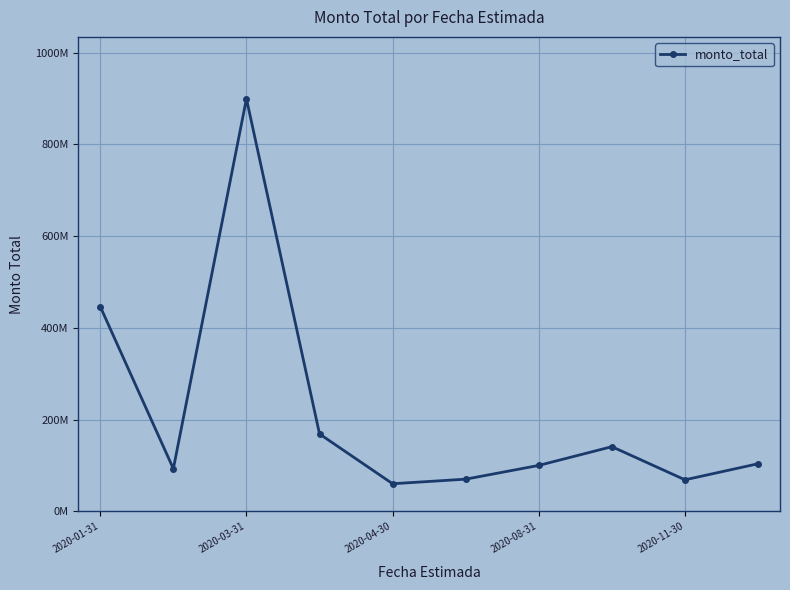

Does the chart have visible grid lines?

Yes